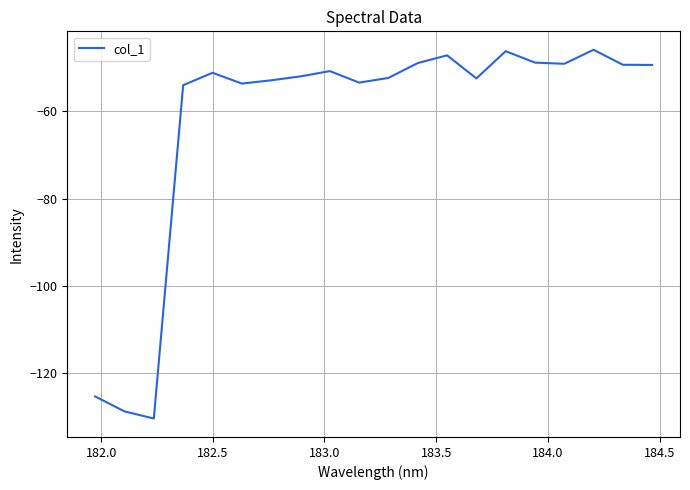

Does the chart display data point markers on the line(s)?

No